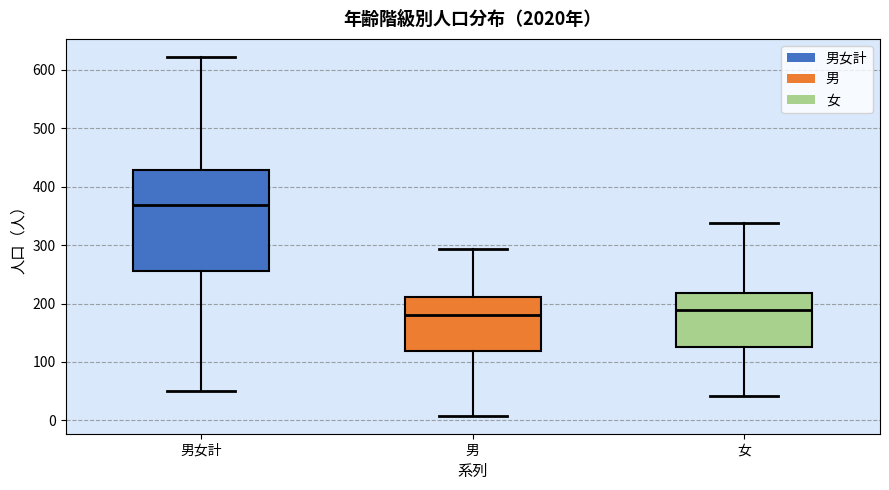

Comparing the boxes themselves (not the whiskers), which one is the tallest?

男女計